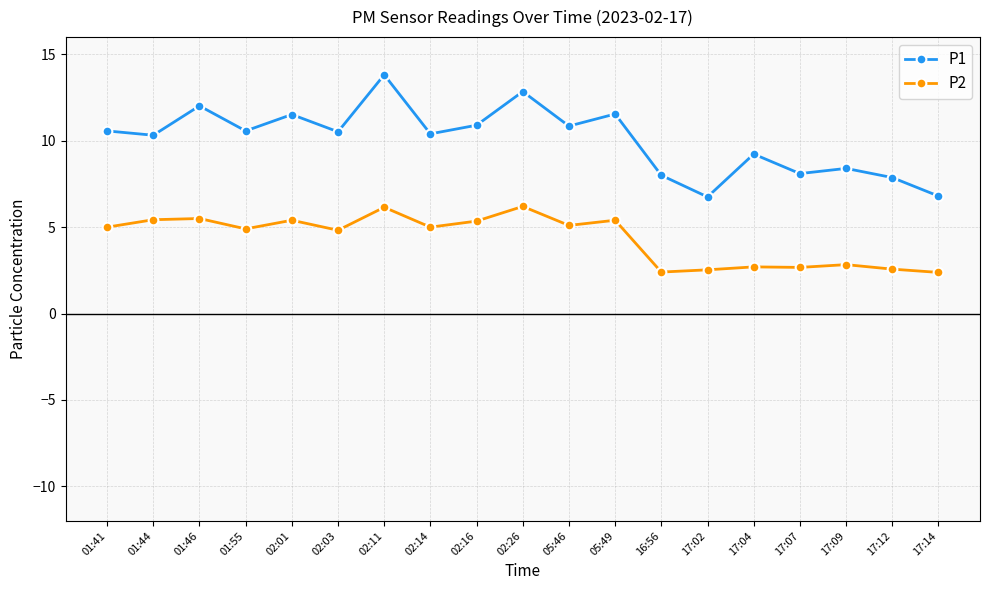

What position from the right is 05:49?

8